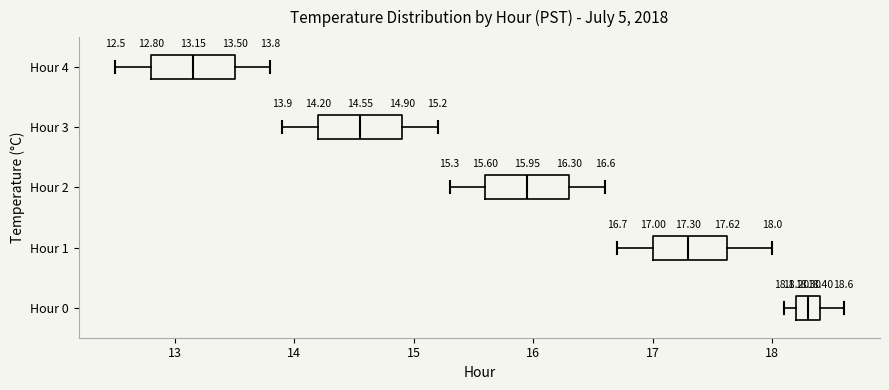

Which box has the furthest to the left median line?

Hour 4